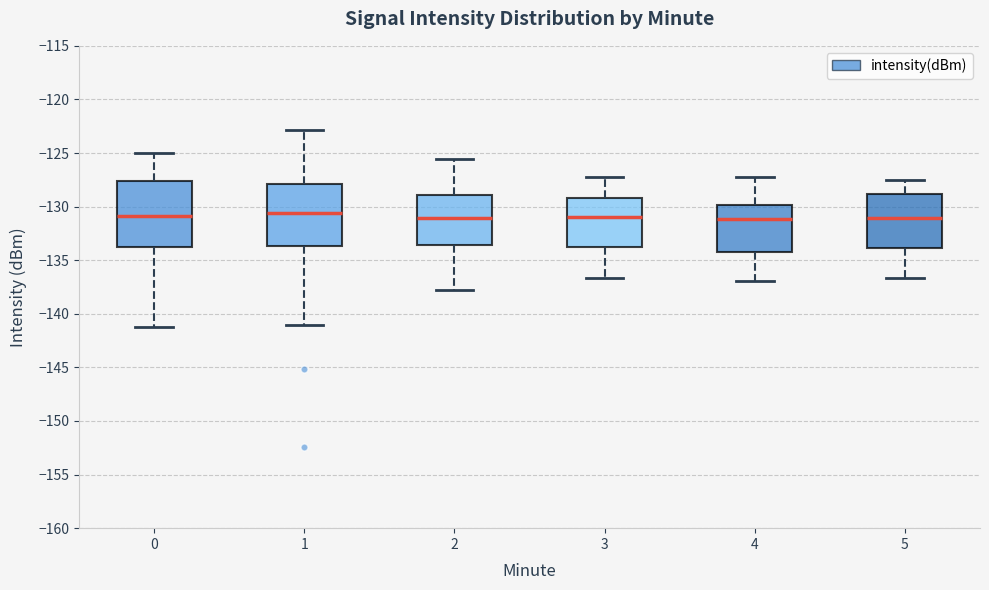

Where is the upper edge of the box at x = 1 on the y-axis? The values are not printed on the chart, so give them approximately, as read against the axis.

-128.0